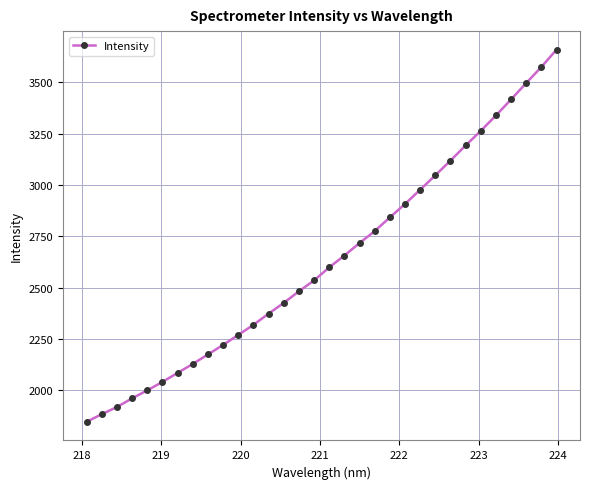

What is the average value?

2632.3